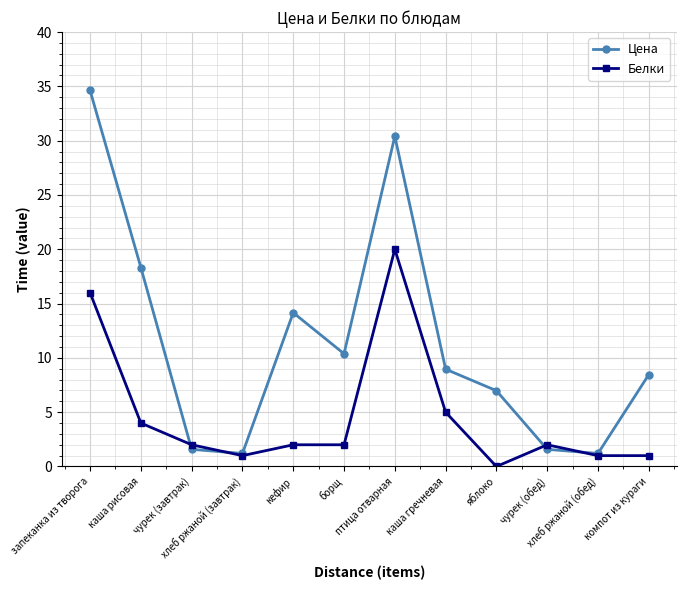

Reading left to right, extract all data points from this chart.

Цена: запеканка из творога=34.6	каша рисовая=18.3	чурек (завтрак)=1.6	хлеб ржаной (завтрак)=1.2	кефир=14.2	борщ=10.4	птица отварная=30.4	каша гречневая=9.0	яблоко=7.0	чурек (обед)=1.6	хлеб ржаной (обед)=1.2	компот из кураги=8.5
Белки: запеканка из творога=16.0	каша рисовая=4.0	чурек (завтрак)=2.0	хлеб ржаной (завтрак)=1.0	кефир=2.0	борщ=2.0	птица отварная=20.0	каша гречневая=5.0	яблоко=0.0	чурек (обед)=2.0	хлеб ржаной (обед)=1.0	компот из кураги=1.0